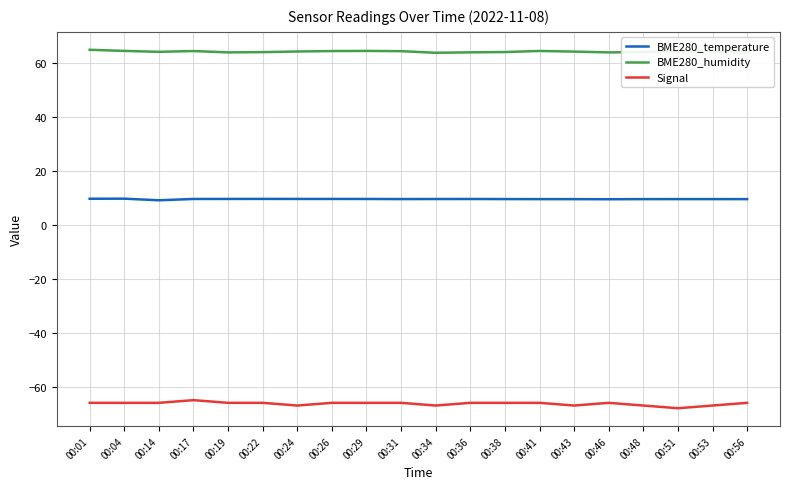

Which series has the largest total across all categories?

BME280_humidity